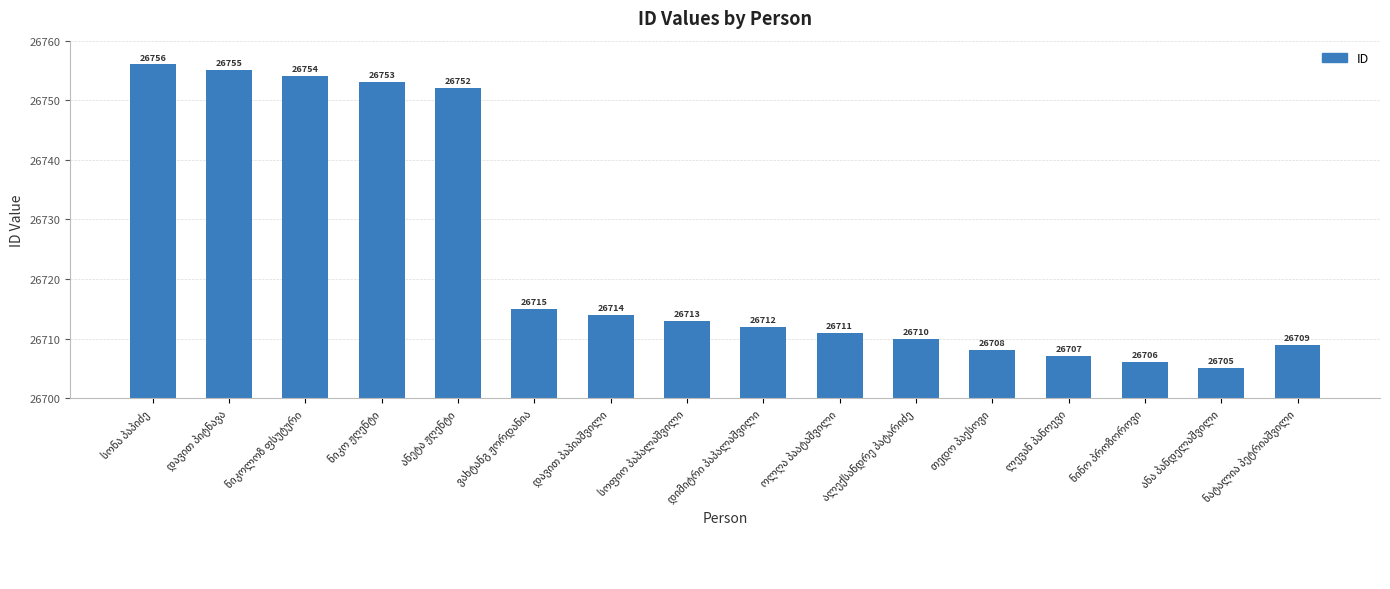

What is the difference between the maximum and minimum values?

51